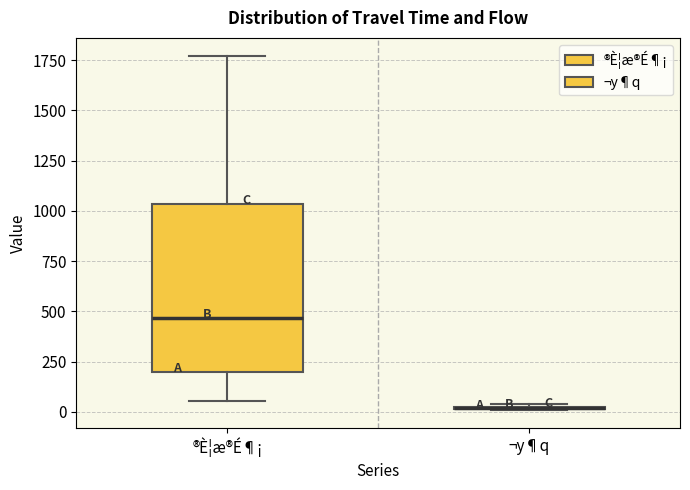

Where is the lower edge of the box for ¬y¶q on the y-axis? The values are not printed on the chart, so give them approximately, as read against the axis.

0